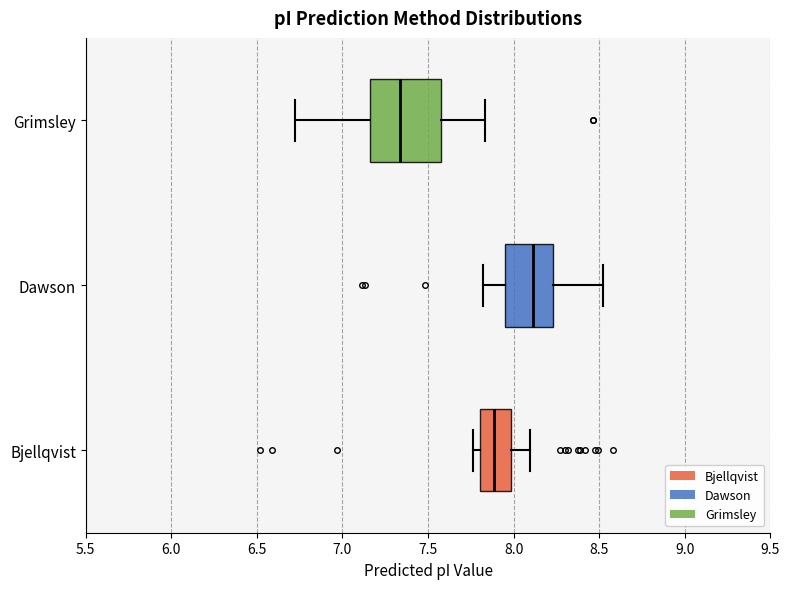

Which box is the widest, from its left edge to its right edge?

Grimsley